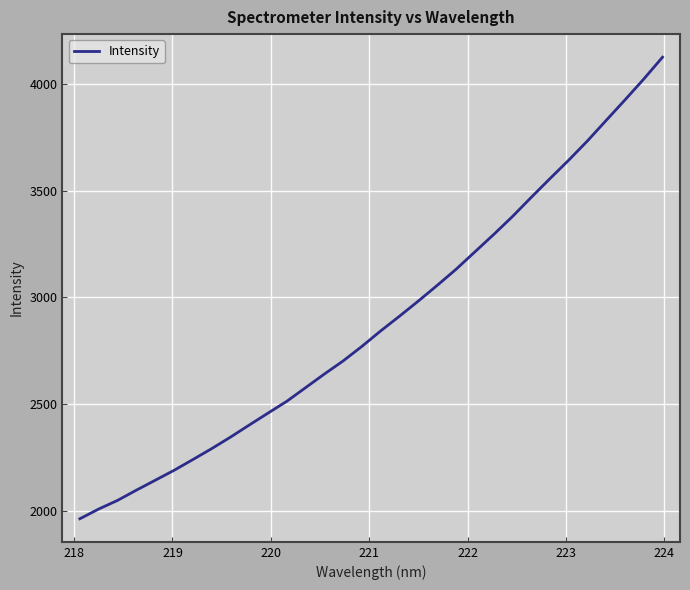

What is the minimum value shown in the chart?

1964.7